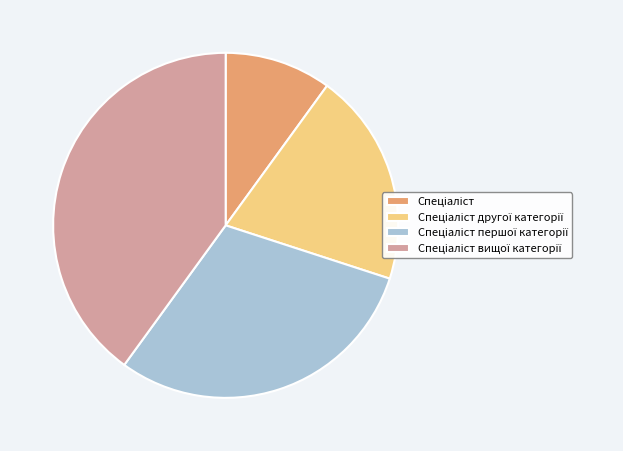

Does any single category account for the majority?

No